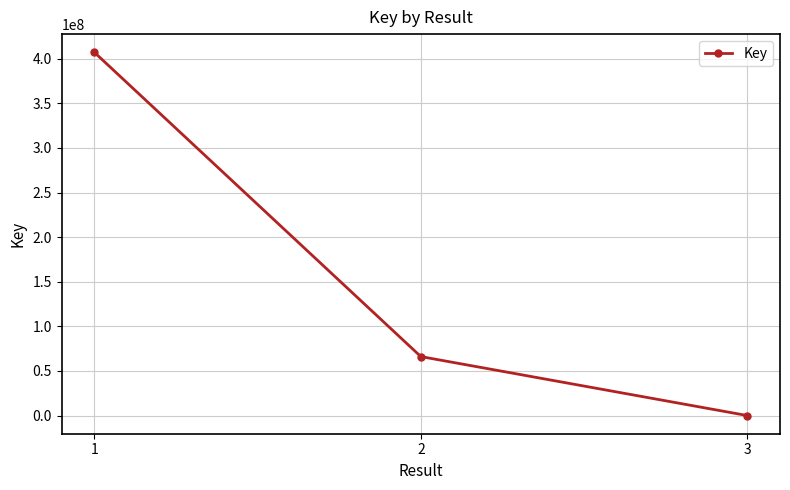

What is the minimum value shown in the chart?

2594